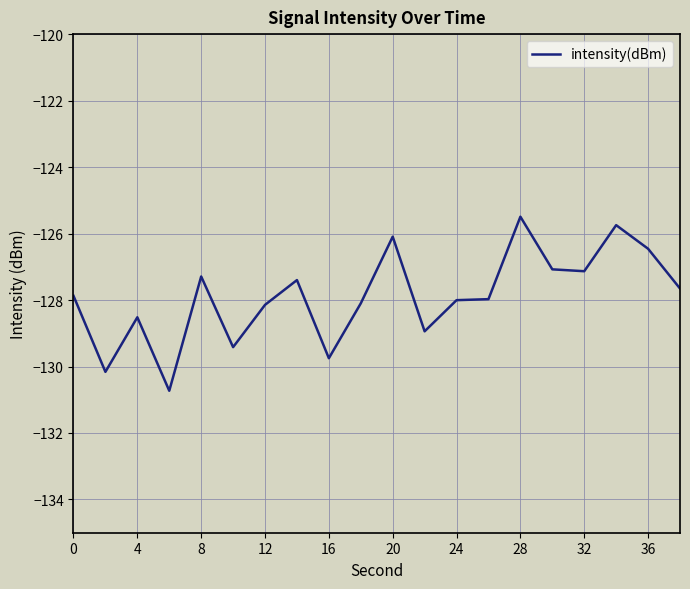

Does the chart have visible grid lines?

Yes